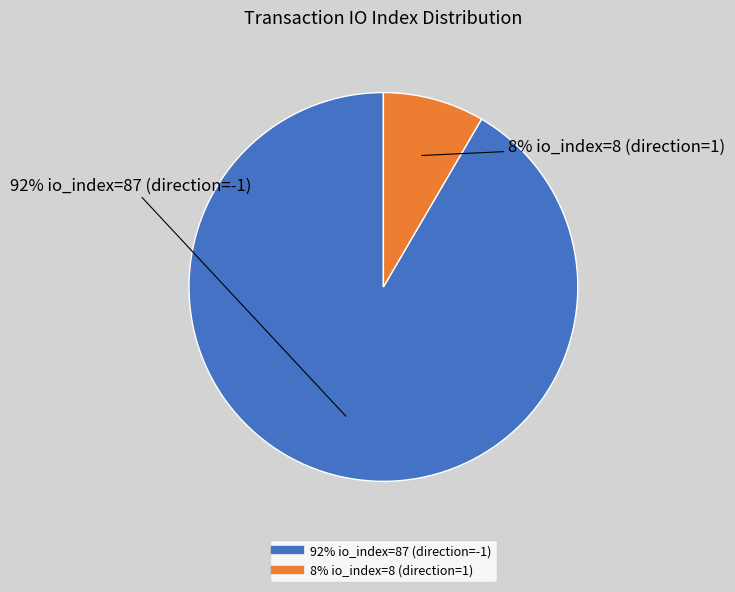

Does any single category account for the majority?

Yes